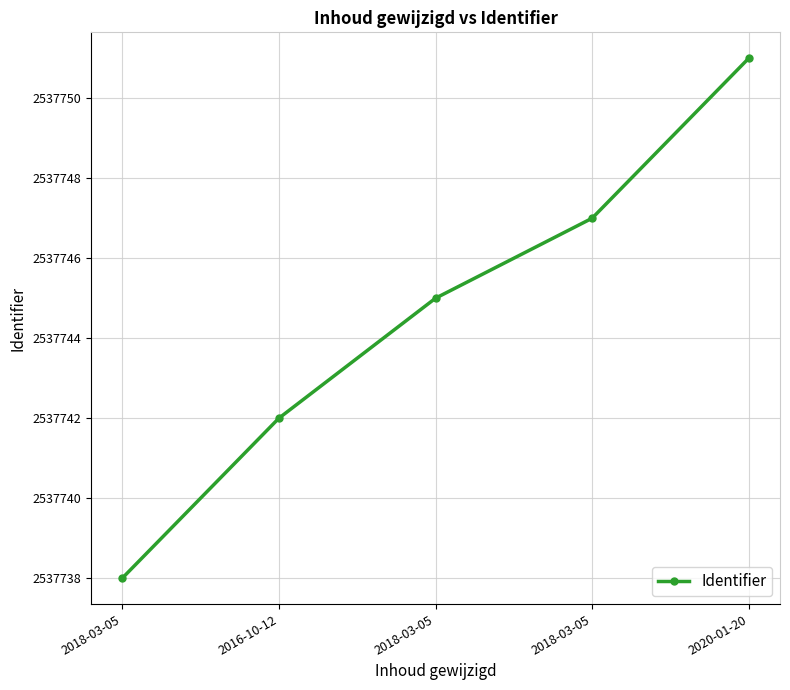

Reading right to left, extract all data points from this chart.

2537751	2537747	2537745	2537742	2537738